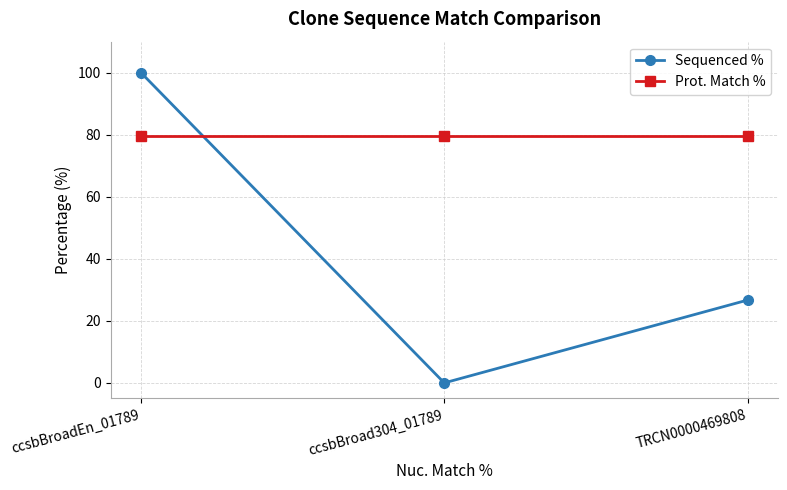

How many Sequenced % values are between 0 and 100?

3